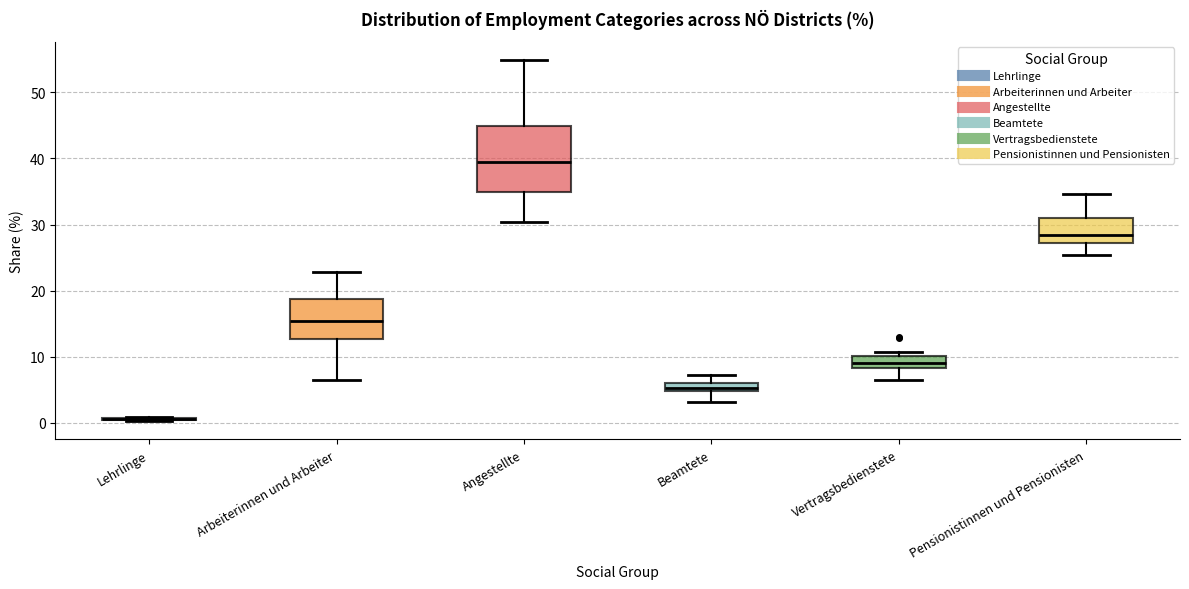

Which box is the tallest, from its lower edge to its upper edge?

Angestellte